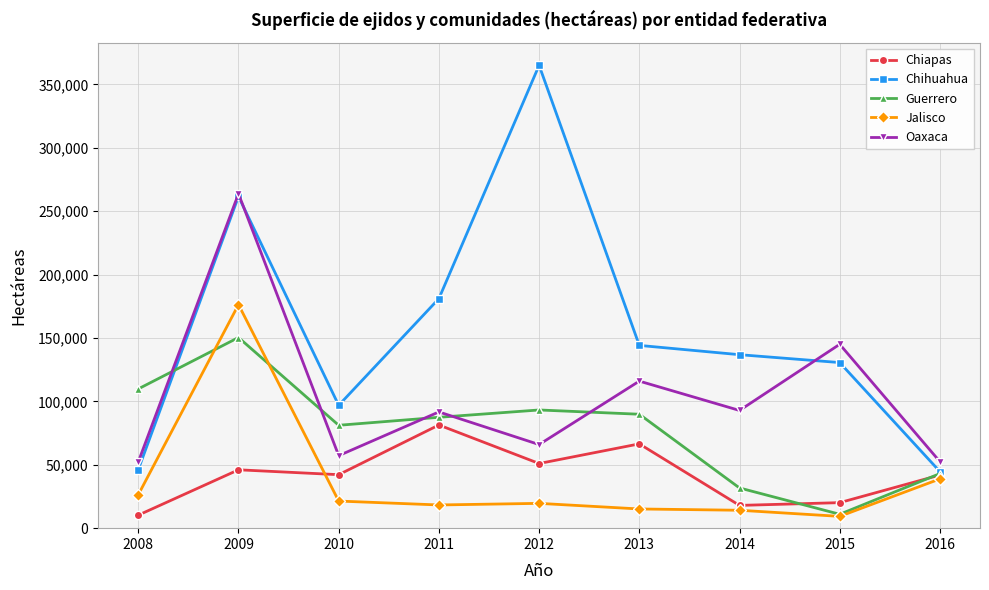

Where is the first local maximum for Jalisco?

2009